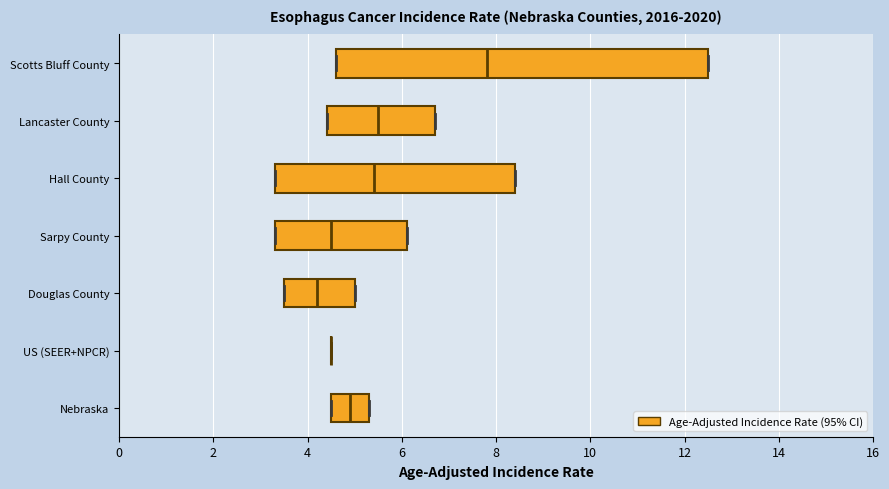

Reading bottom to top, read every box against the x-axis: the position of its median line, the range the box covers, and the ends of its whiskers. The values are not printed on the chart, so give them approximately, as read against the axis.

Nebraska: median 5.0, box 4.6 to 5.4, whiskers 4.6 to 5.4
US (SEER+NPCR): box collapsed to a line at 4.6, whiskers 4.6 to 4.6
Douglas County: median 4.2, box 3.6 to 5.0, whiskers 3.6 to 5.0
Sarpy County: median 4.6, box 3.4 to 6.2, whiskers 3.4 to 6.2
Hall County: median 5.4, box 3.4 to 8.4, whiskers 3.4 to 8.4
Lancaster County: median 5.6, box 4.4 to 6.8, whiskers 4.4 to 6.8
Scotts Bluff County: median 7.8, box 4.6 to 12.6, whiskers 4.6 to 12.6